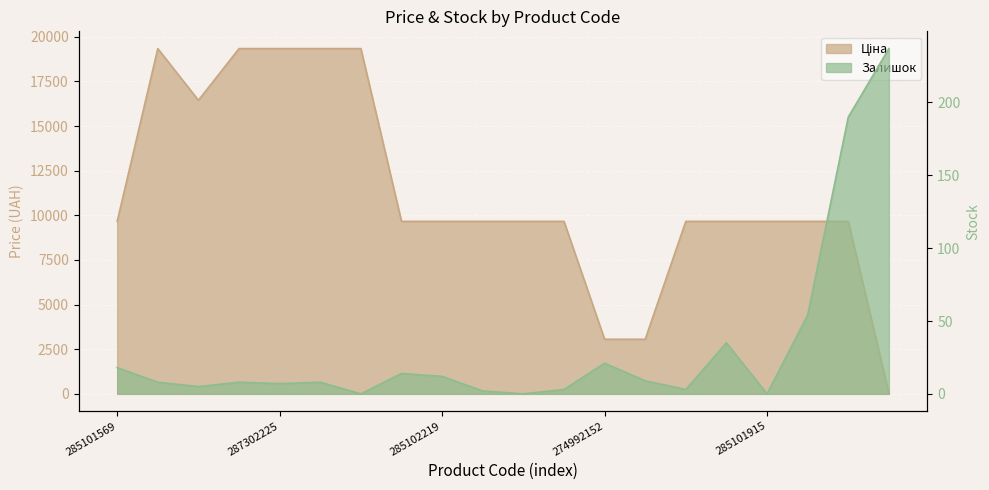

What is the difference between the maximum and minimum values in the Ціна series?

19312.1